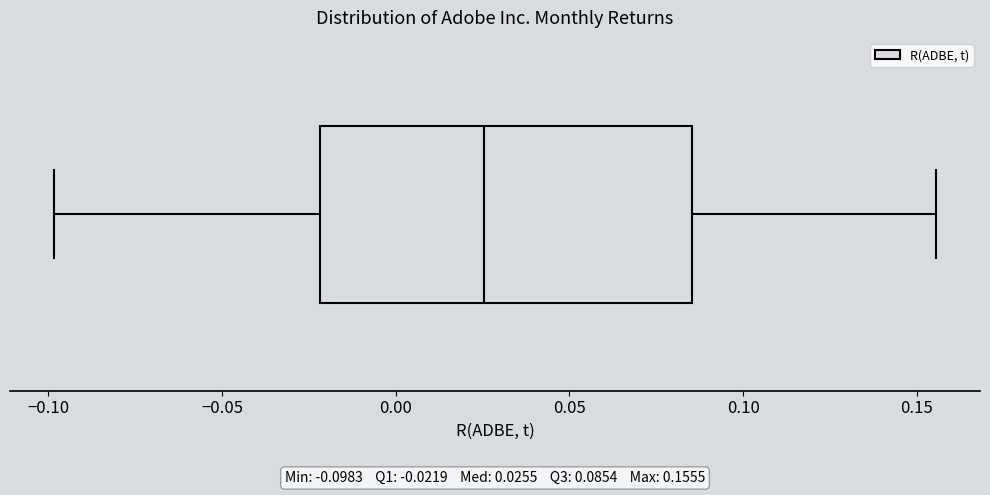

Where does the median line of the box sit on the x-axis? The values are not printed on the chart, so give them approximately, as read against the axis.

0.025